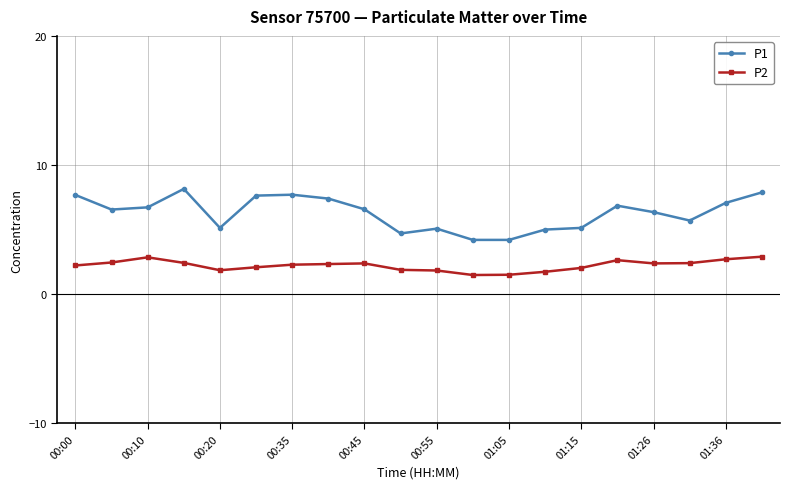

What is the lowest value of the P1 series?

4.2